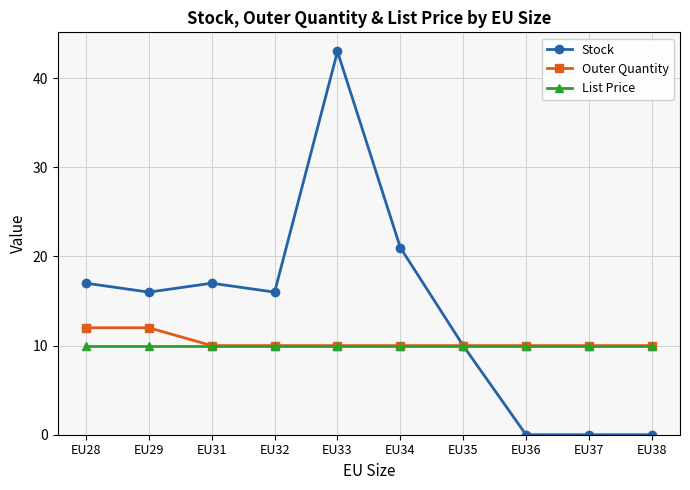

List the series in order of their peak value, highest first.

Stock, Outer Quantity, List Price